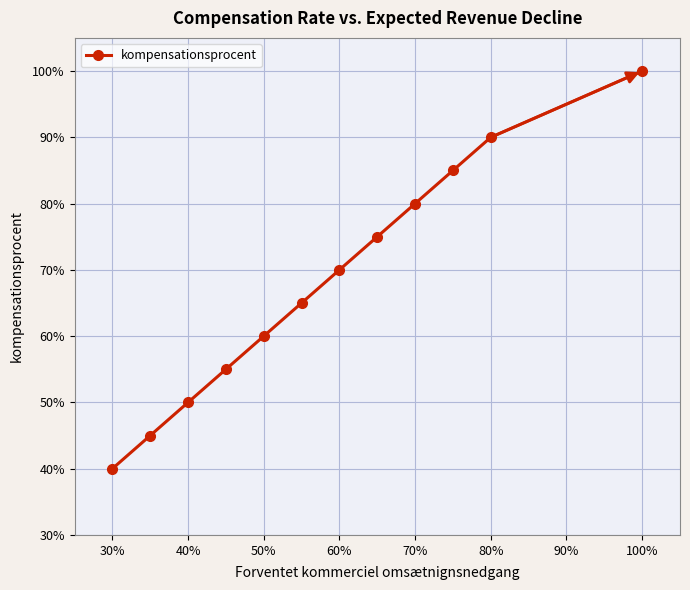

Does the chart have visible grid lines?

Yes